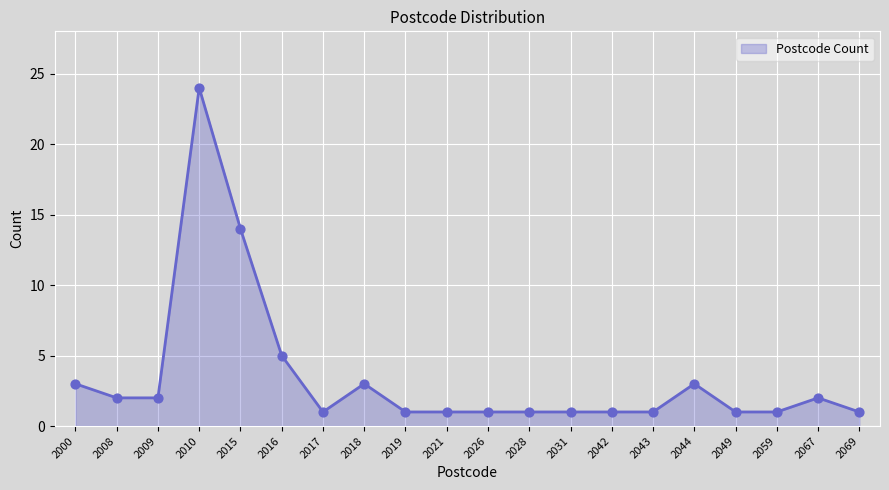

What is the change in value from 2009 to 2031?

-1